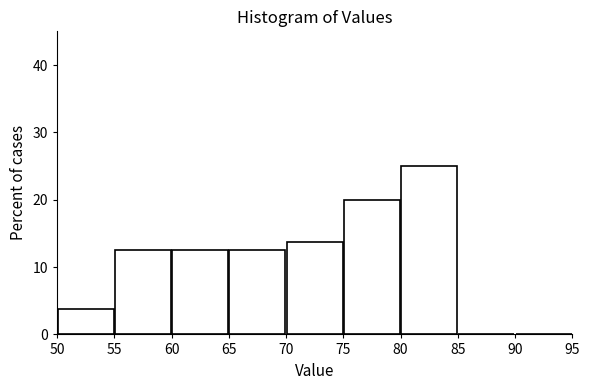

Reading left to right, list every bar in this chart as the range it spans on the x-axis followed by its height. The values are not printed on the chart, so give them approximately, as read against the axis.

50 to 55: 4
55 to 60: 13
60 to 65: 13
65 to 70: 13
70 to 75: 14
75 to 80: 20
80 to 85: 25
85 to 90: 0
90 to 95: 0